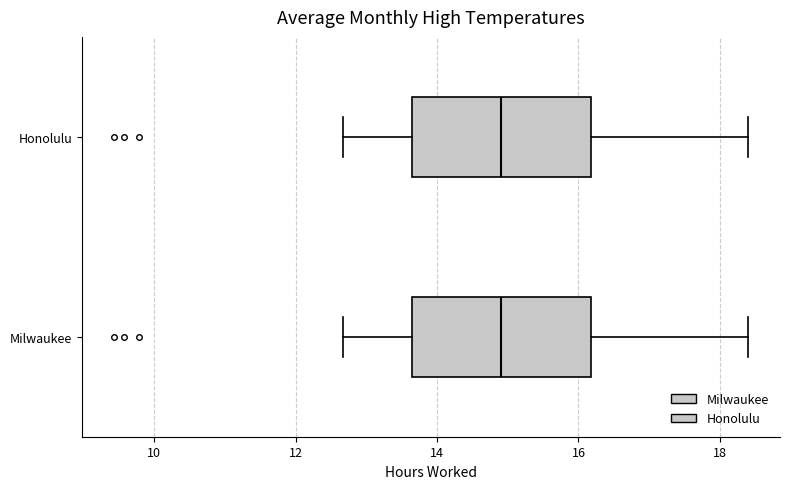

Reading bottom to top, transcribe this box plot: for each box, give where its median line is, the range the box spans, and where its two whiskers end, as read against the x-axis. The values are not printed on the chart, so give them approximately, as read against the axis.

Milwaukee: median 15.0, box 13.6 to 16.2, whiskers 12.6 to 18.4
Honolulu: median 15.0, box 13.6 to 16.2, whiskers 12.6 to 18.4